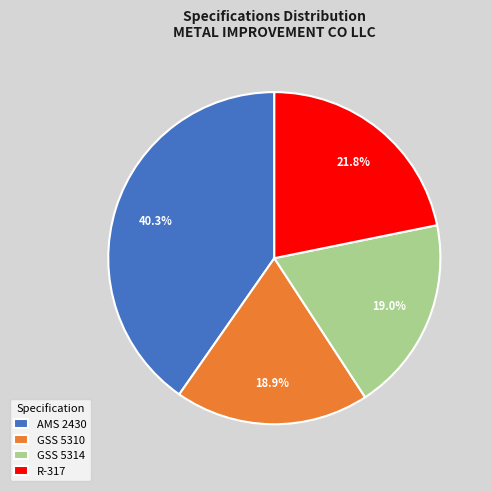

What is the largest slice in the pie chart?

AMS 2430